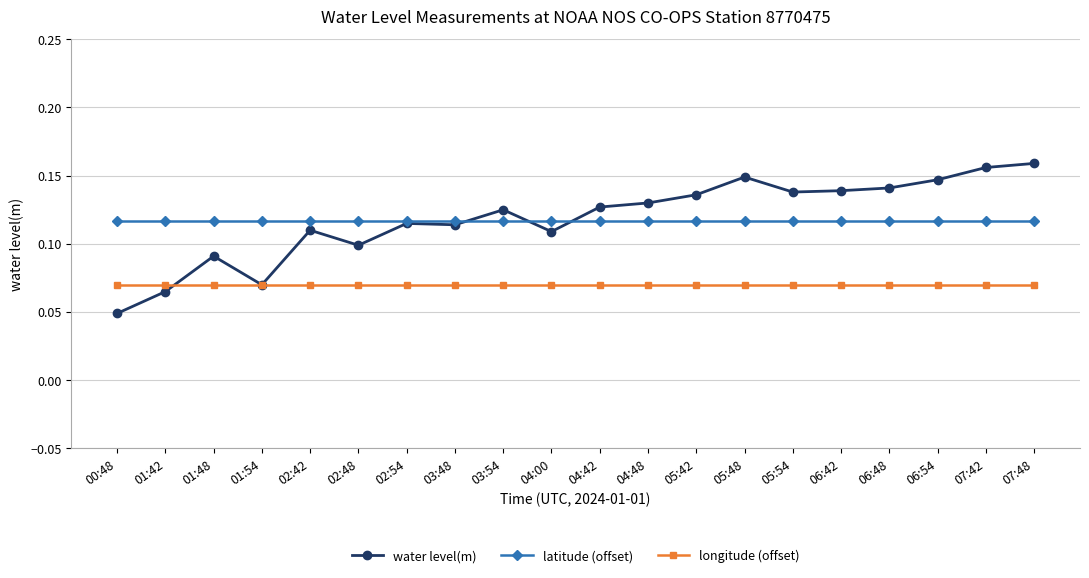

Which category has the lowest value across all series?

00:48